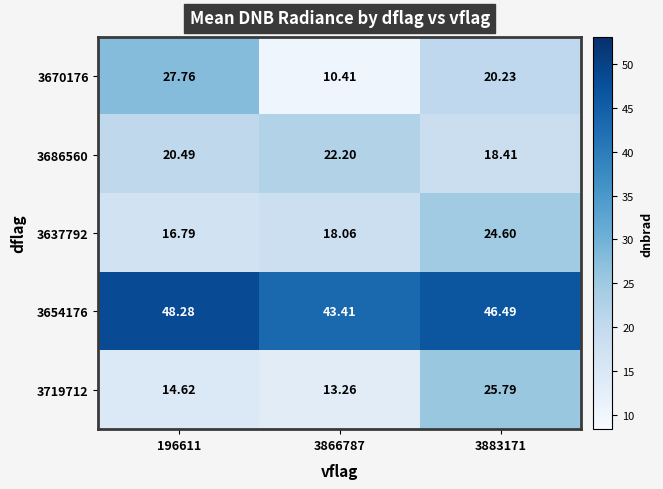

Is the value of 3654176 at 3883171 greater than the value of 3670176 at 196611?

Yes